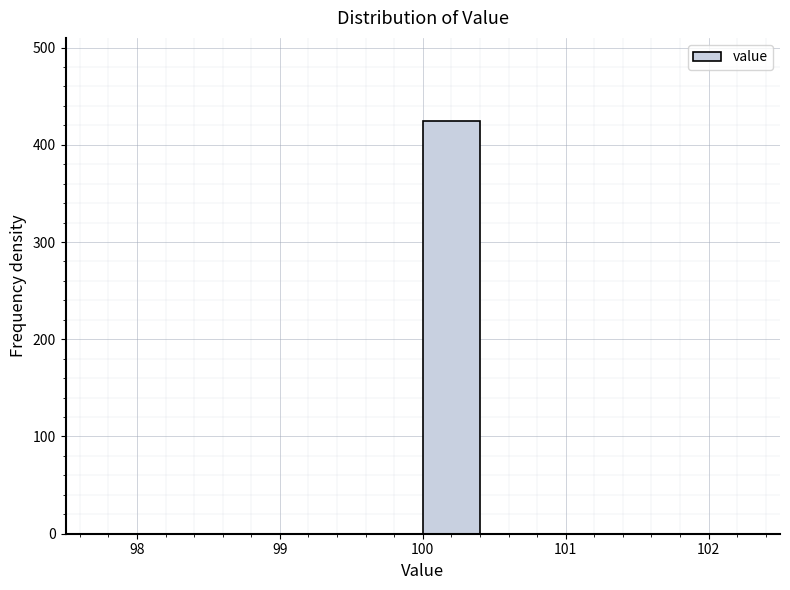

What is the height of the bar covering 100.0 to 100.4 on the x-axis? The values are not printed on the chart, so give them approximately, as read against the axis.

430